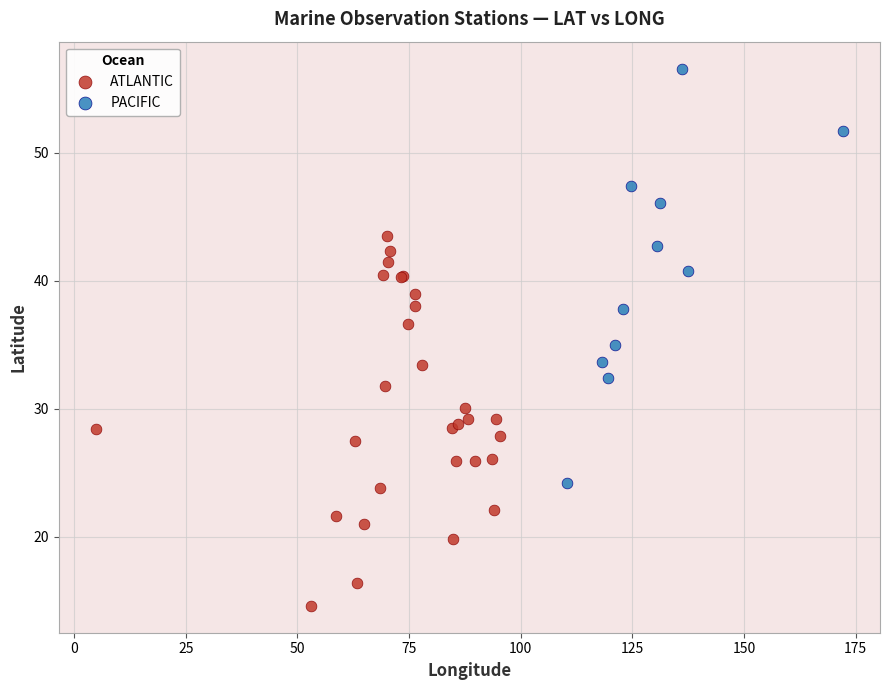

Which series reaches the maximum Y coordinate?

PACIFIC